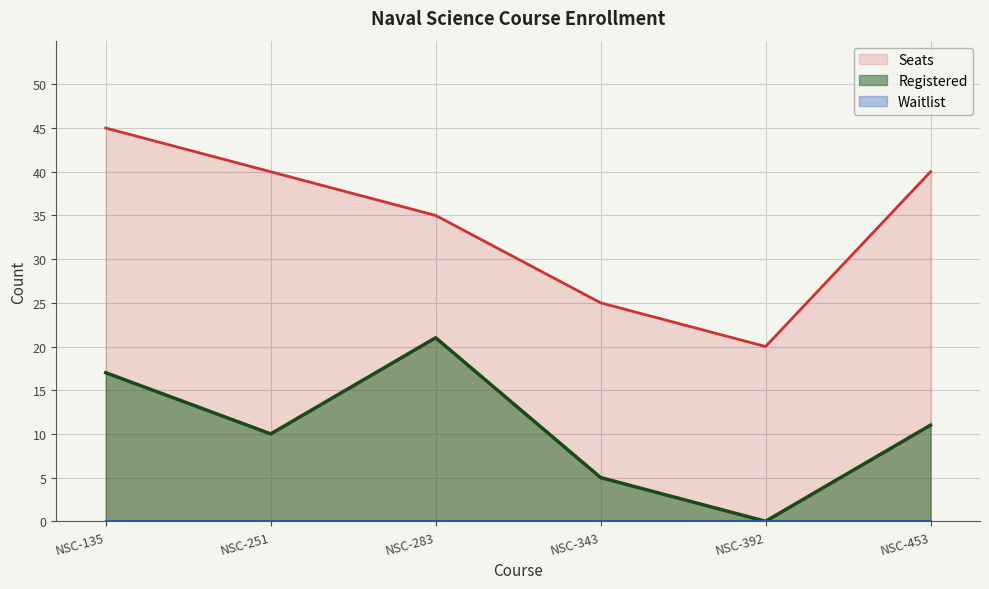

True or false: Registered and Seats cross at least once.

False